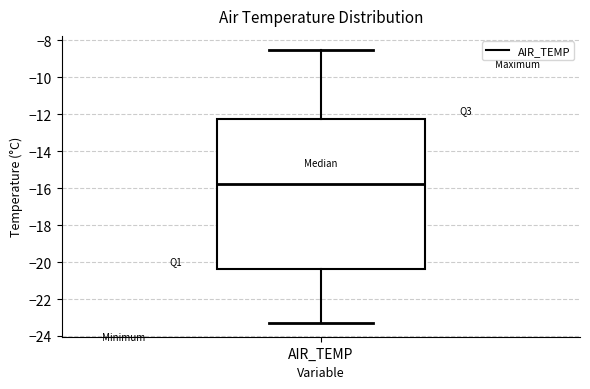

Transcribe this box plot: give where the median line is, the range the box spans, and where the two whiskers end, as read against the y-axis. The values are not printed on the chart, so give them approximately, as read against the axis.

median -15.8, box -20.4 to -12.2, whiskers -23.2 to -8.4